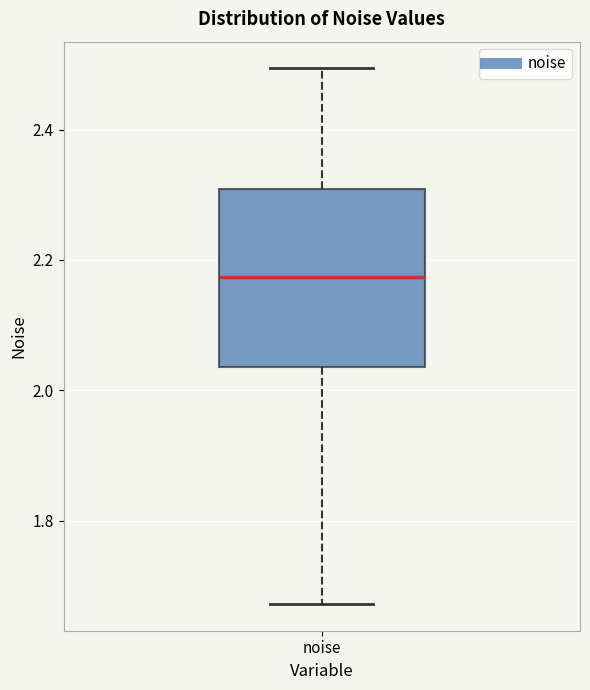

Where does the upper whisker of the box for noise end on the y-axis? The values are not printed on the chart, so give them approximately, as read against the axis.

2.50